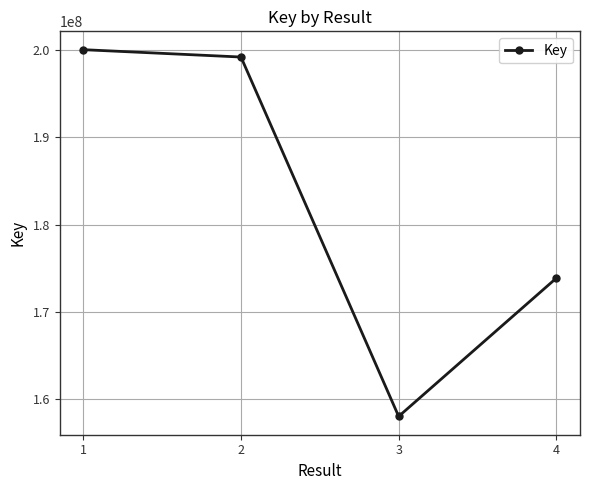

Between 4 and 3, which is larger?

4